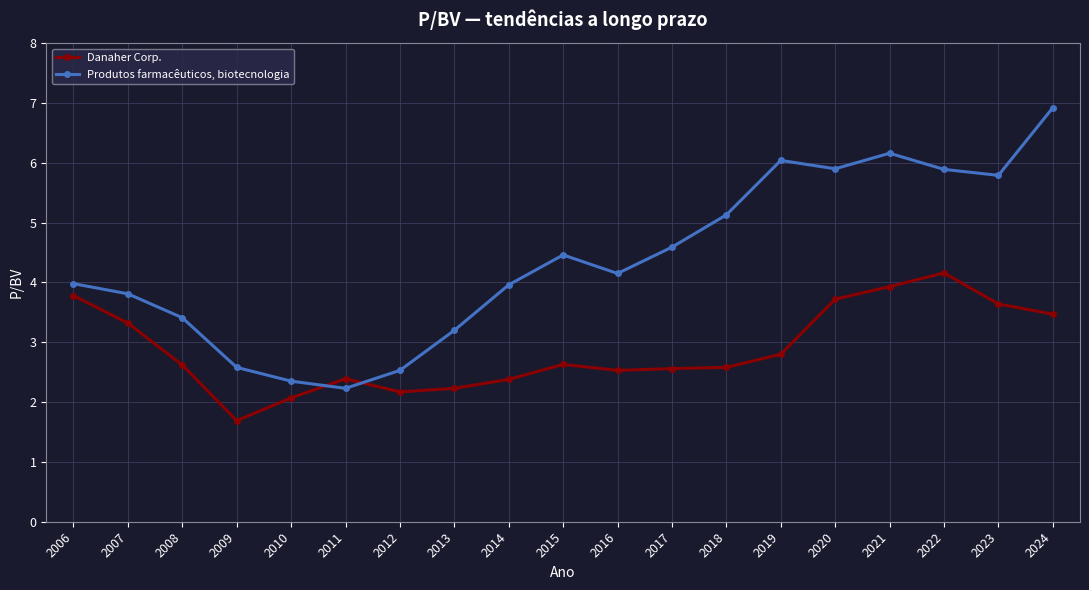

What value does the Produtos farmacêuticos, biotecnologia series have at 2023?

5.8